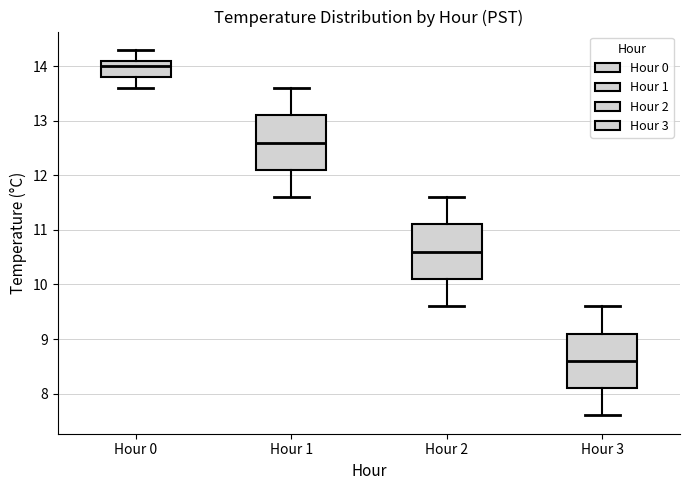

Reading left to right, read every box against the y-axis: the position of its median line, the range the box covers, and the ends of its whiskers. The values are not printed on the chart, so give them approximately, as read against the axis.

Hour 0: median 14.0, box 13.8 to 14.1, whiskers 13.6 to 14.3
Hour 1: median 12.6, box 12.1 to 13.1, whiskers 11.6 to 13.6
Hour 2: median 10.6, box 10.1 to 11.1, whiskers 9.6 to 11.6
Hour 3: median 8.6, box 8.1 to 9.1, whiskers 7.6 to 9.6